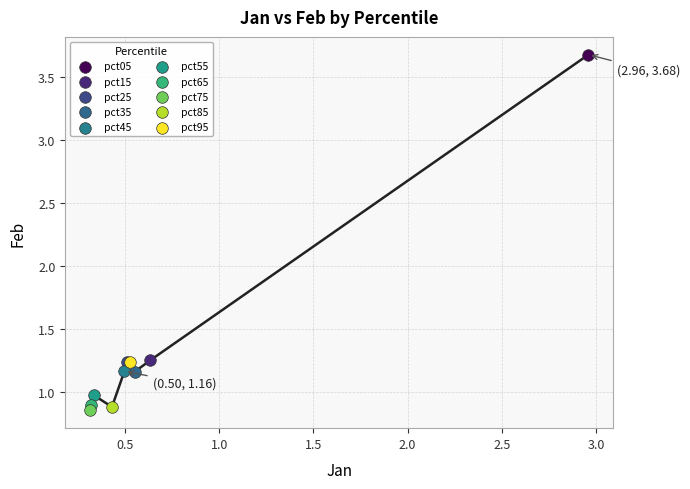

Which series reaches the maximum Y coordinate?

pct05